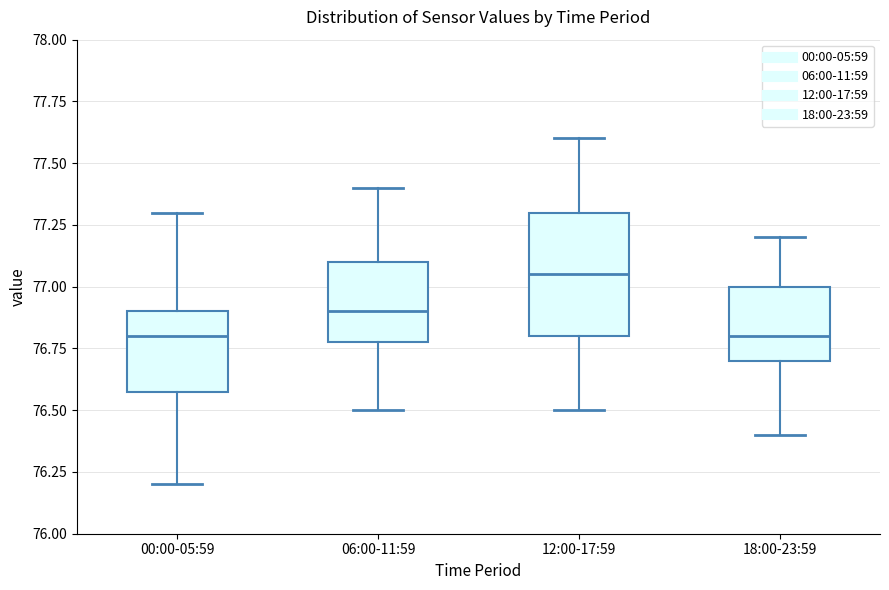

Where does the median line of the box for 12:00-17:59 sit on the y-axis? The values are not printed on the chart, so give them approximately, as read against the axis.

77.05